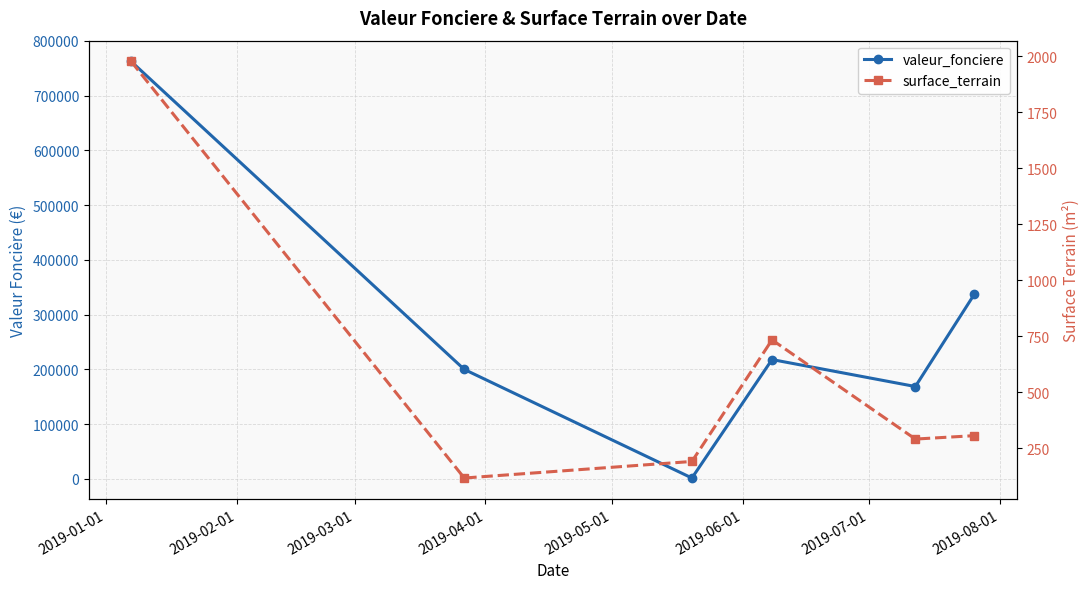

How many data points does each series have?

6